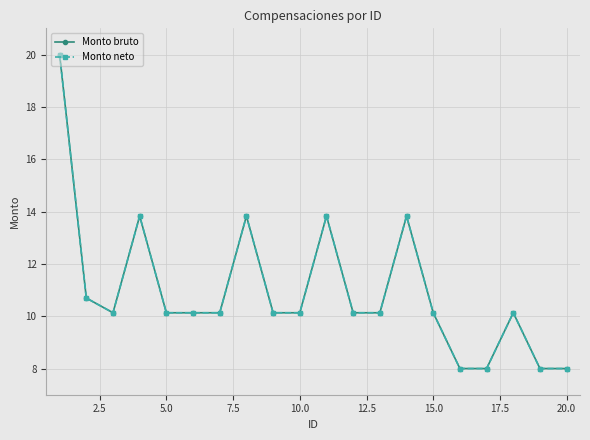

At how many categories does at least one series exceed 14?

1